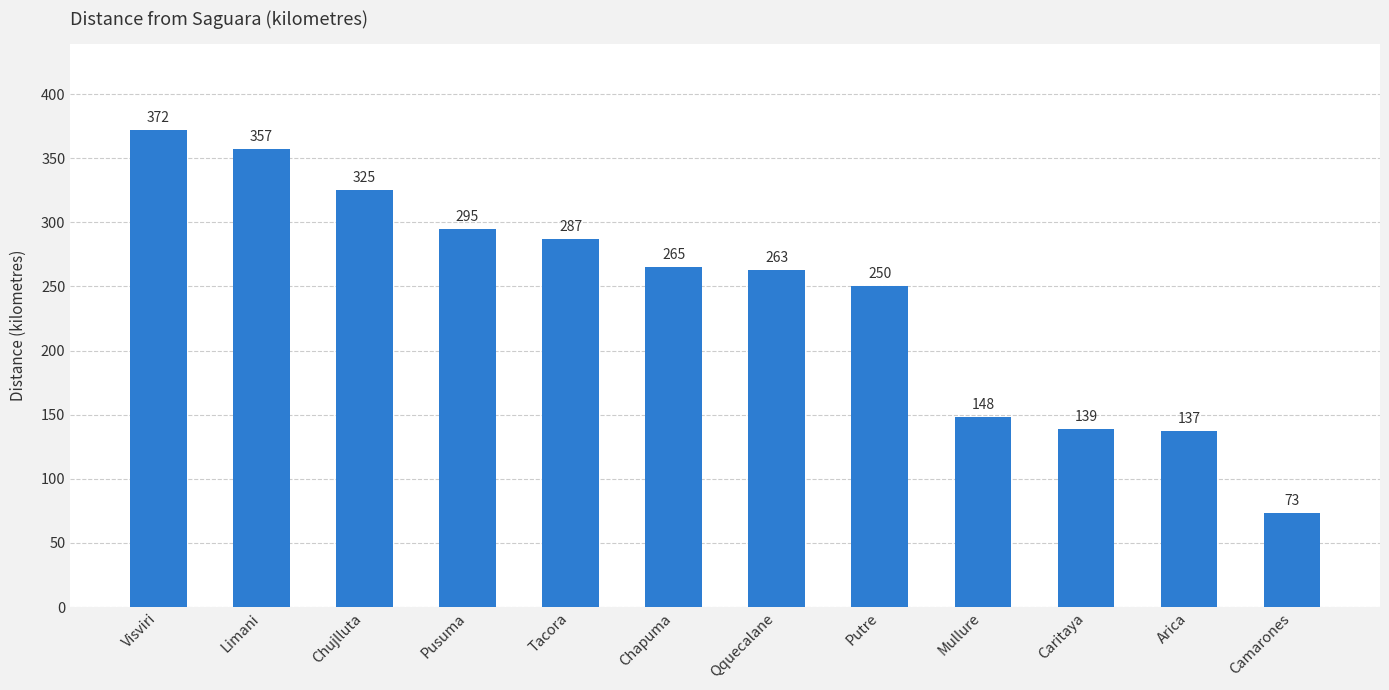

What is the label of the 3rd bar from the right?

Caritaya